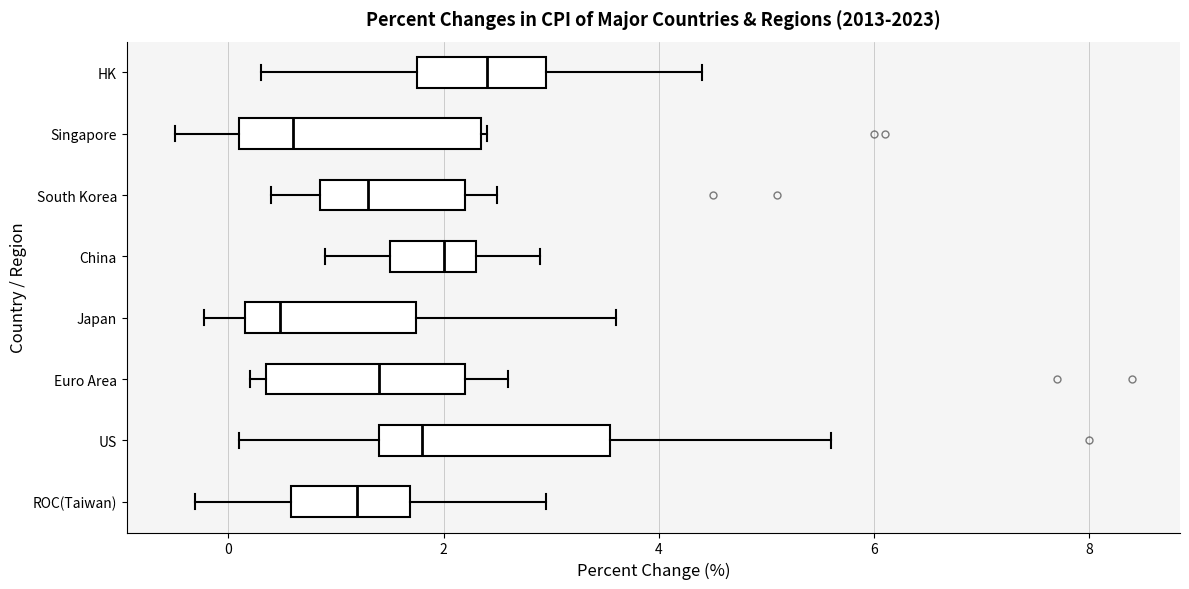

Which box's median line is the furthest to the right?

HK